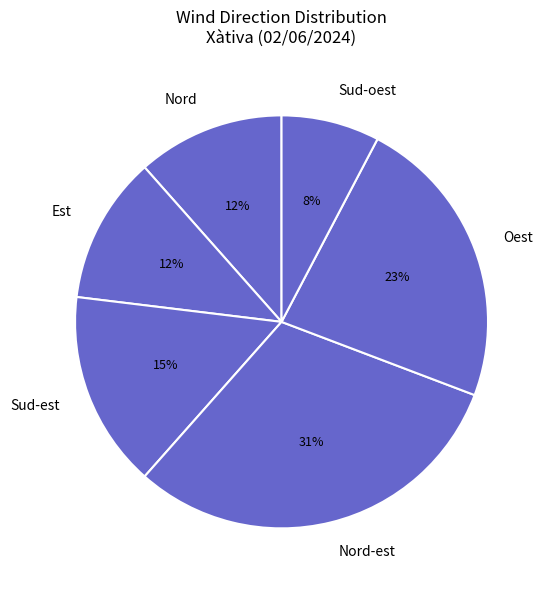

Do Est and Nord together represent more than half of the pie?

No